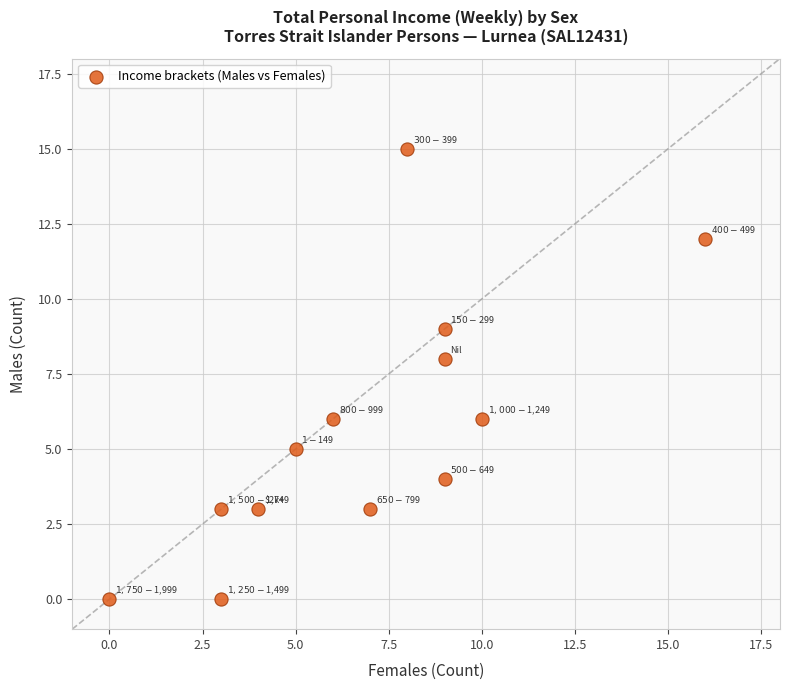

What is the range of Y values (max minus min)?

15